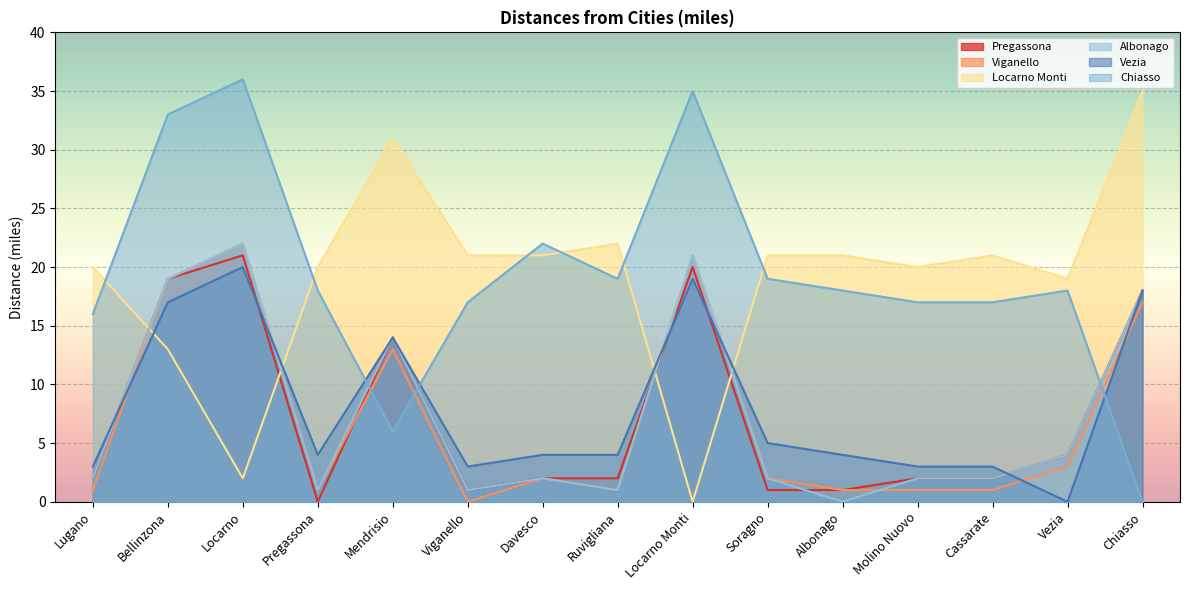

Between Cassarate and Soragno, which is larger?

Cassarate